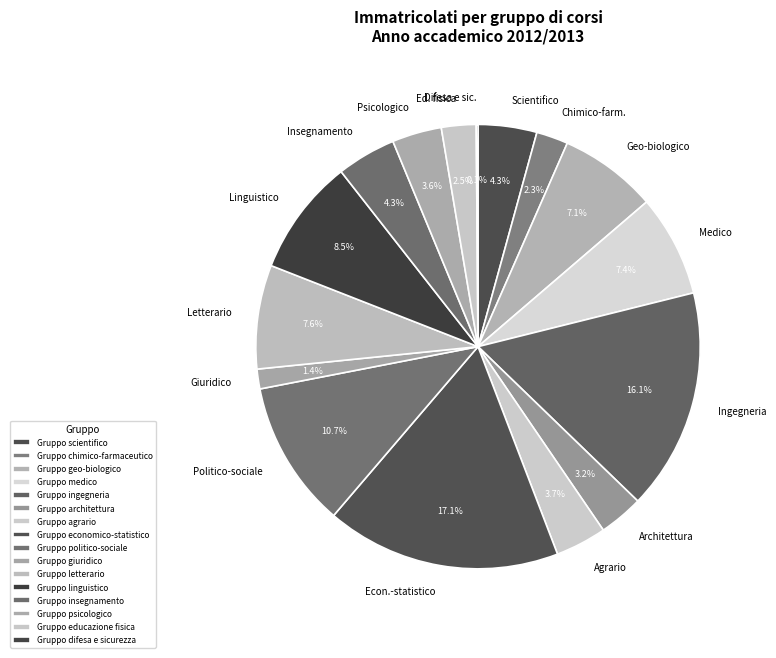

To the nearest percent, what portion does Gruppo insegnamento represent?

4%